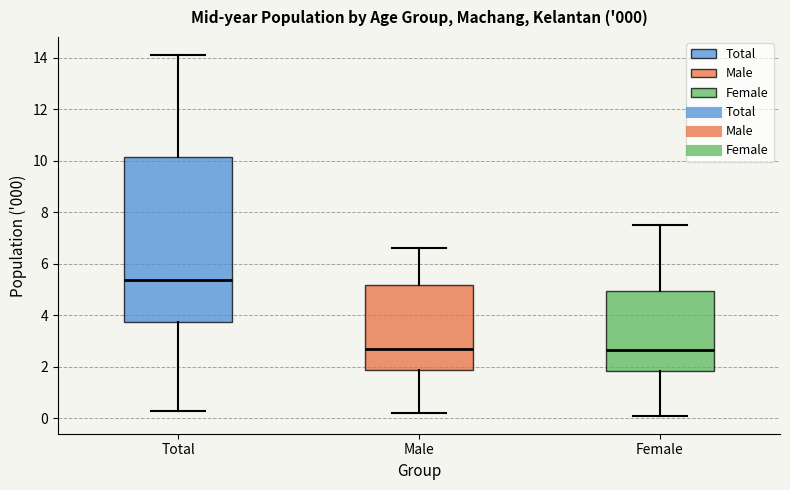

Comparing the boxes themselves (not the whiskers), which one is the tallest?

Total